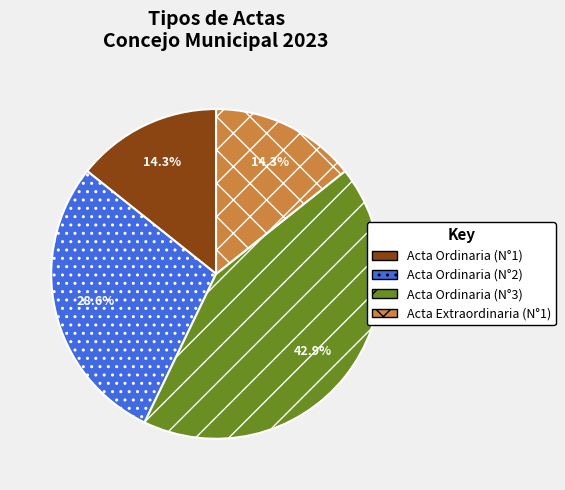

Is Acta Ordinaria (N°2) the majority of the pie?

No